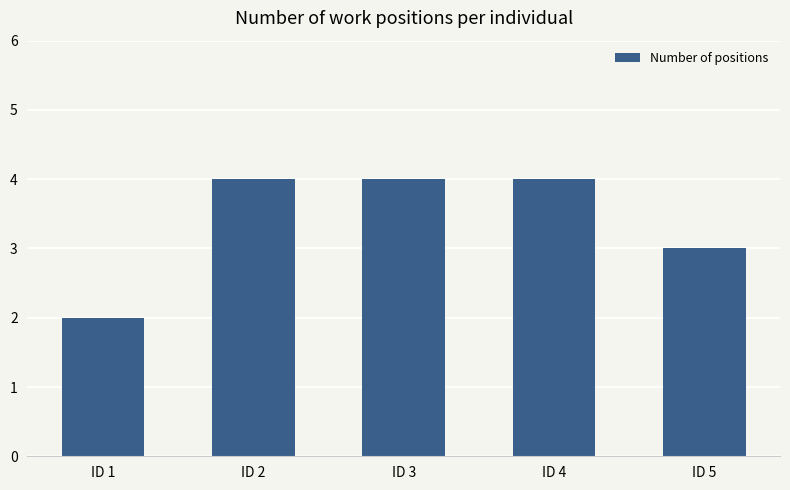

What is the change in value from ID 1 to ID 4?

+2